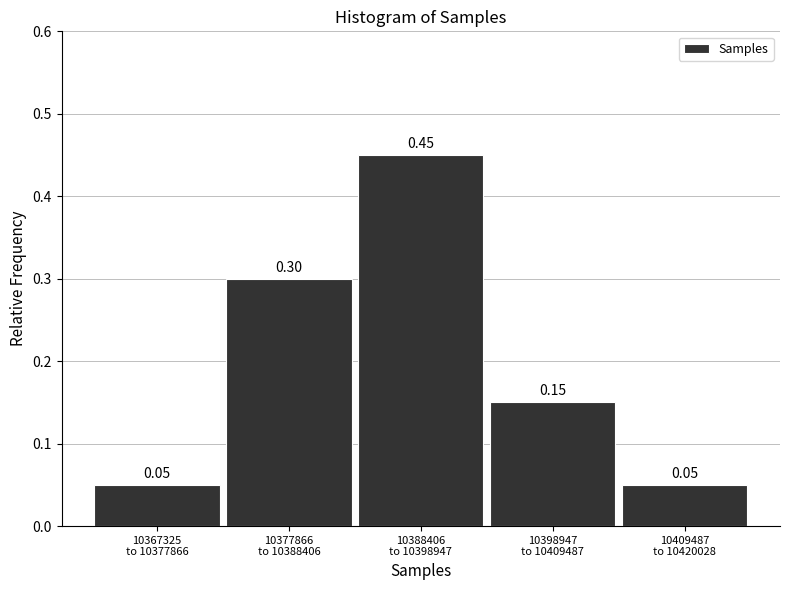

What is the sum of all values?

1.0